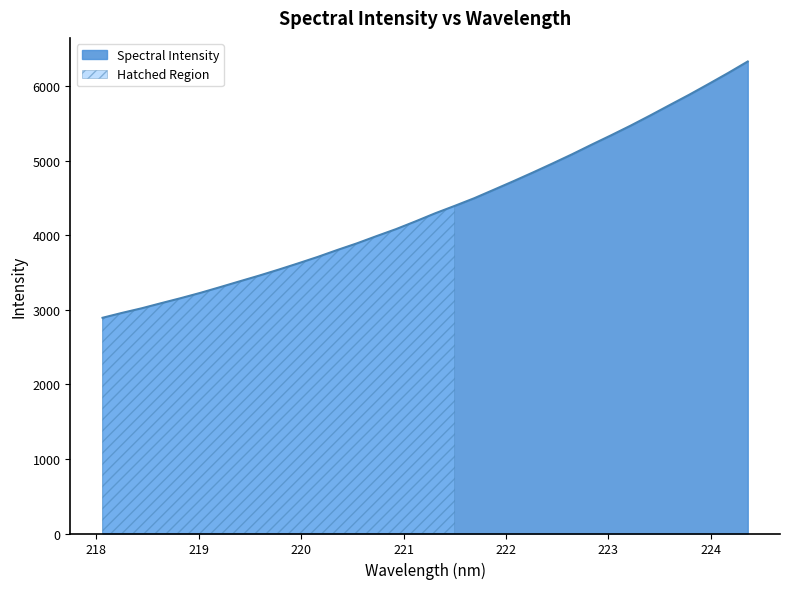

At which category does the chart reach its minimum across all series?

218.0596